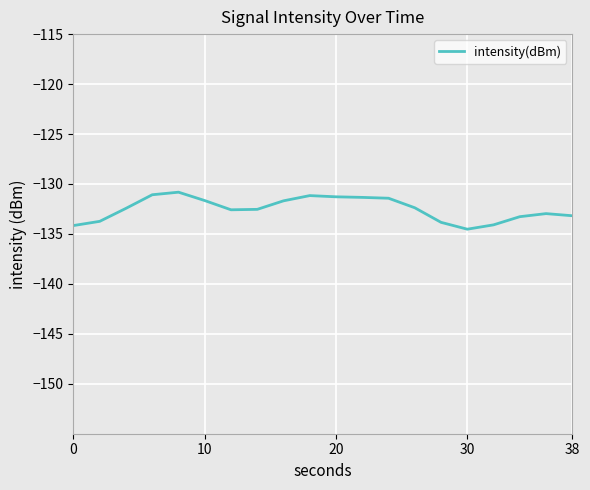

Is this an area chart (filled region under the line)?

No